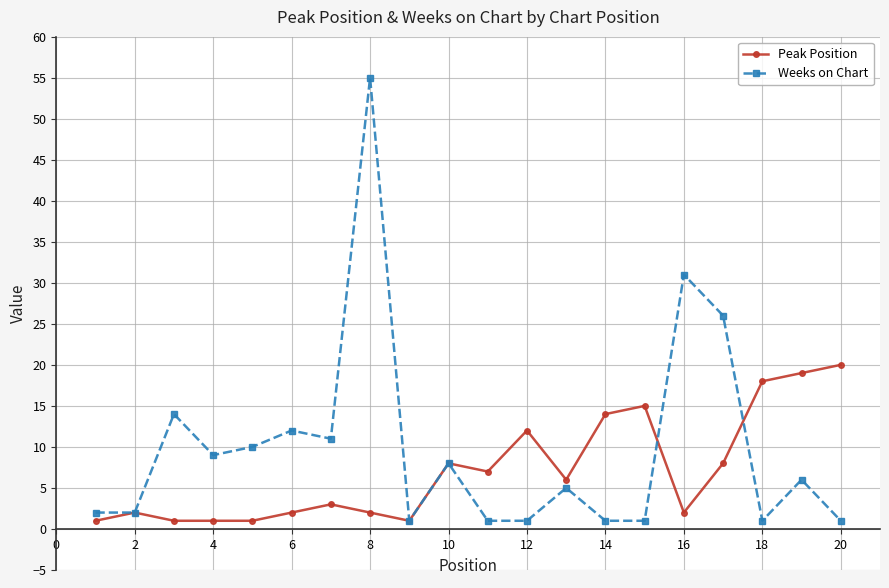

Reading left to right, extract all data points from this chart.

Peak Position: 1	2	1	1	1	2	3	2	1	8	7	12	6	14	15	2	8	18	19	20
Weeks on Chart: 2	2	14	9	10	12	11	55	1	8	1	1	5	1	1	31	26	1	6	1